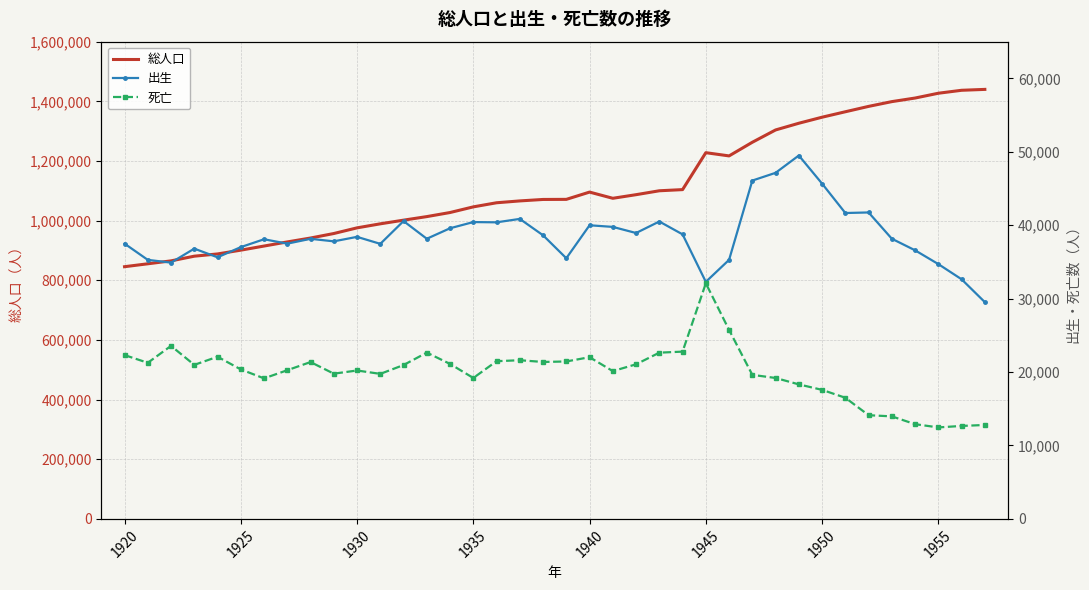

What is the maximum value for 総人口?

1440000